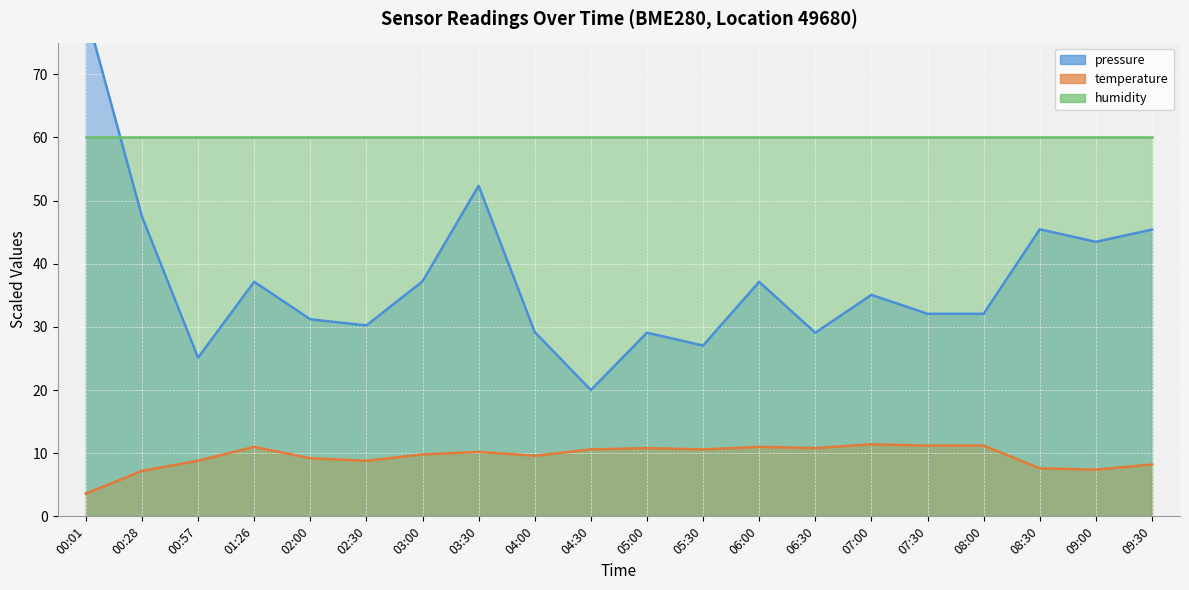

What is the average value of the temperature series?

9.4